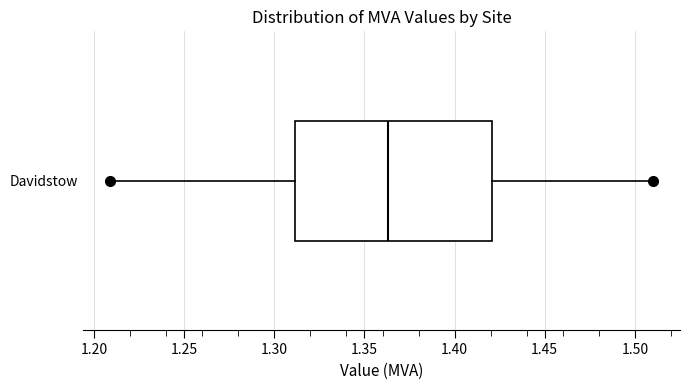

Where does the left whisker of the box for Davidstow end on the x-axis? The values are not printed on the chart, so give them approximately, as read against the axis.

1.210